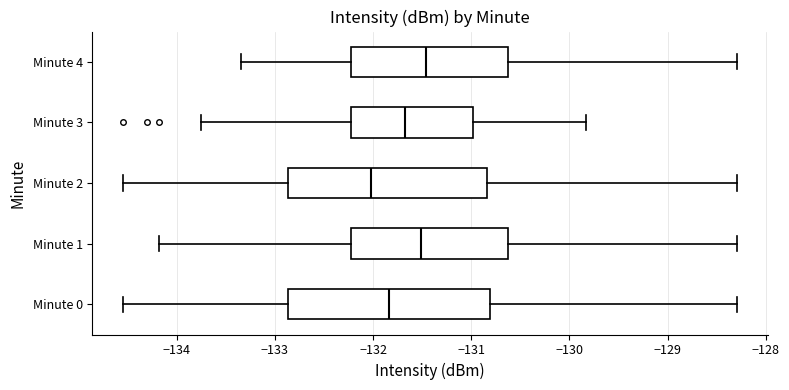

Which box's median line is the furthest to the left?

Minute 2